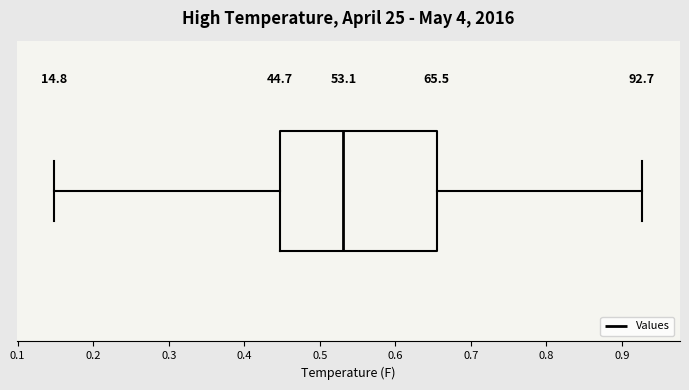

Where is the left edge of the box on the x-axis? The values are not printed on the chart, so give them approximately, as read against the axis.

0.45